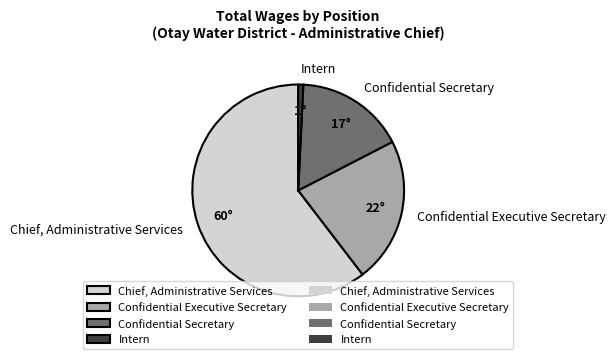

Does Confidential Executive Secretary account for over 50% of the chart?

No